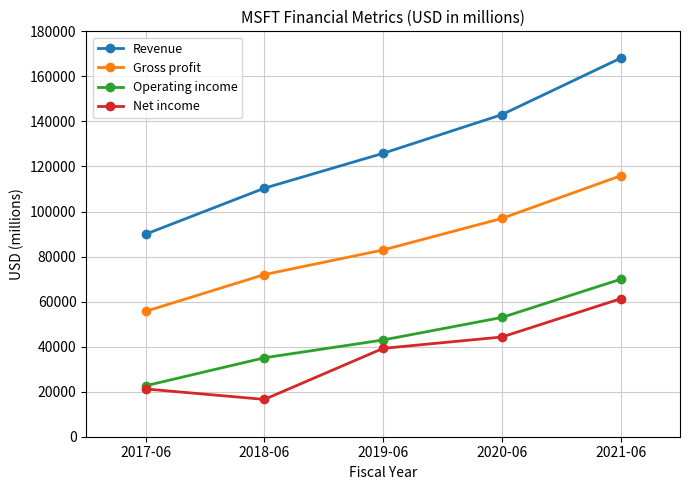

True or false: Operating income and Revenue intersect in this chart.

False